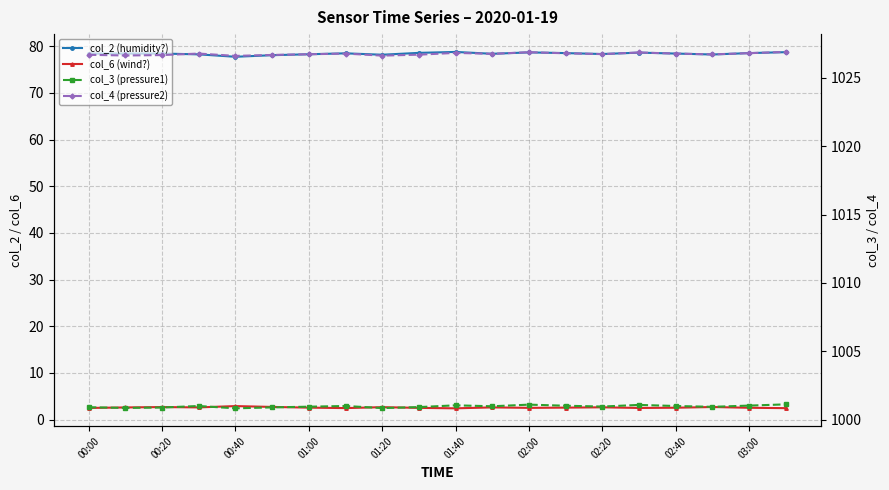

Which series has the widest spread of values?

col_2 (humidity?)